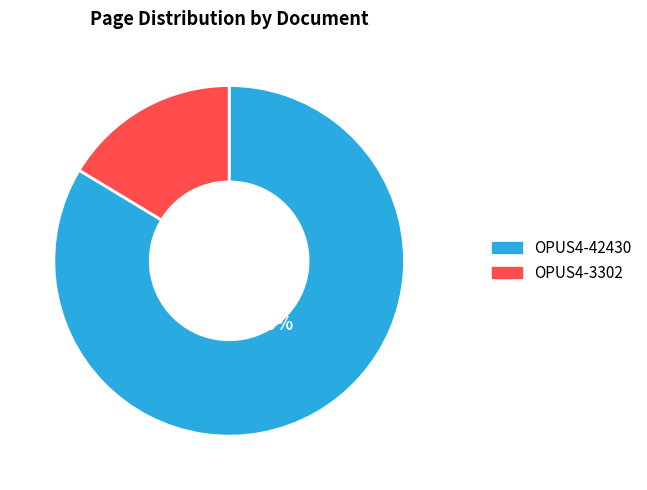

How much of the chart is everything except OPUS4-42430?

16.4%